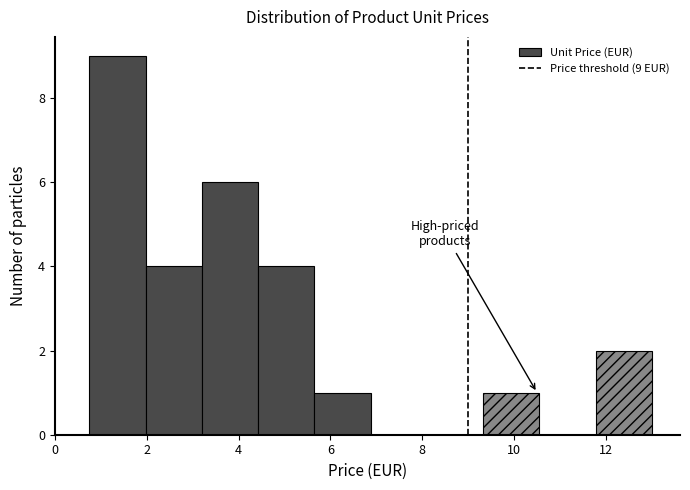

Which range on the x-axis has the tallest bar?

0.8 to 2.0